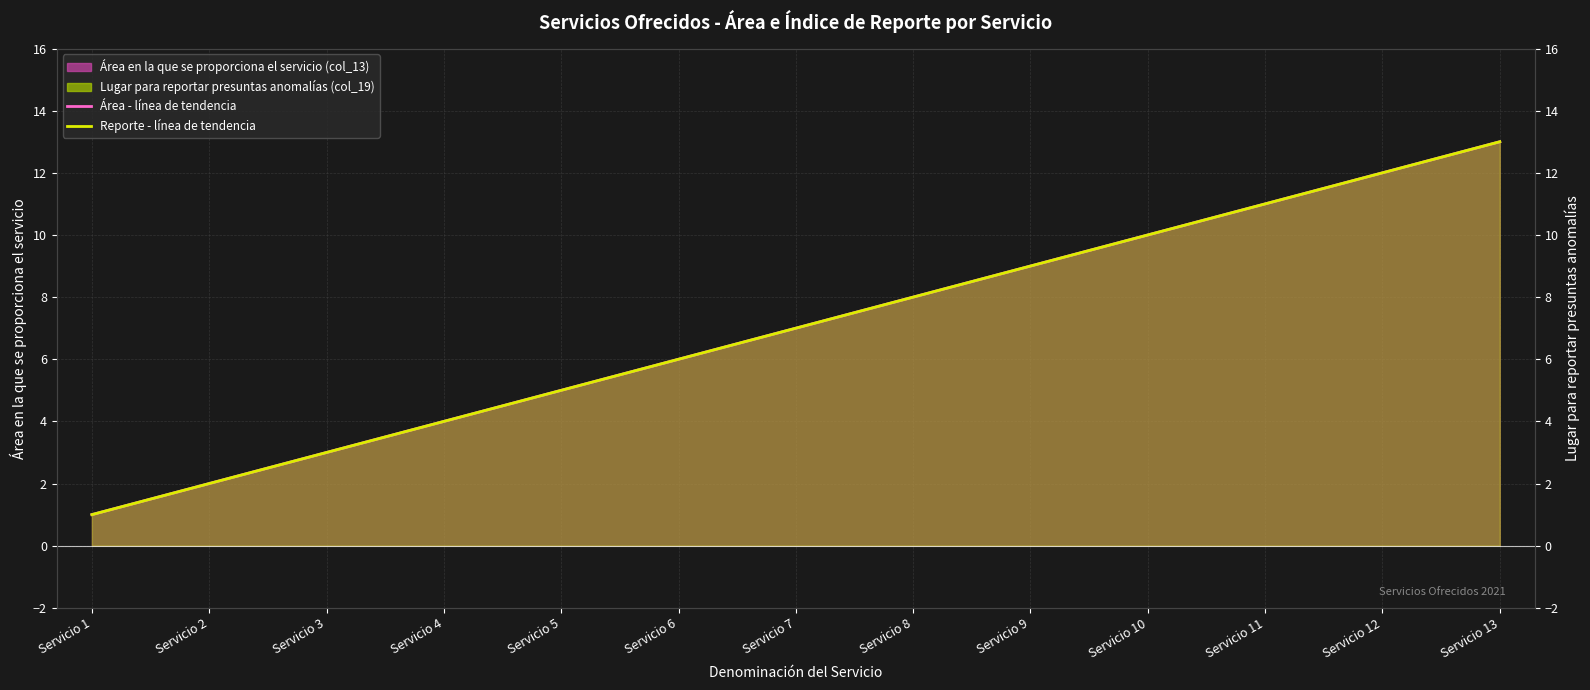

Is the value of Área - línea de tendencia at Servicio 9 greater than the value of Reporte - línea de tendencia at Servicio 7?

Yes